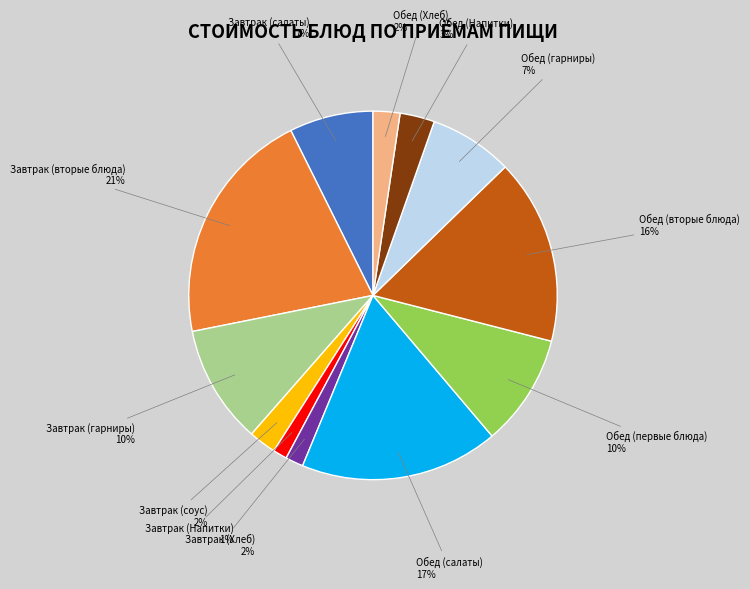

How many slices are in this pie chart?

12